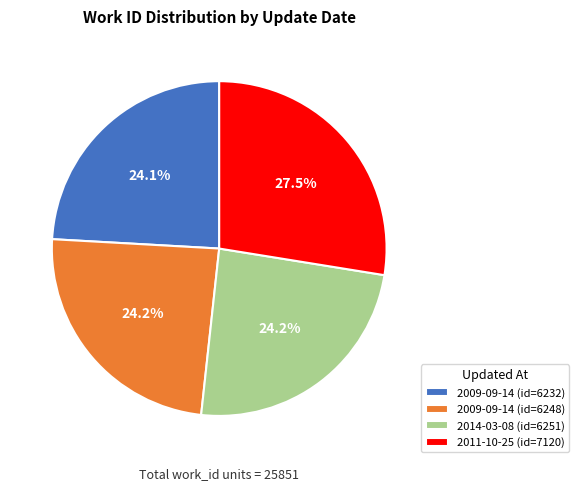

Approximately how many times larger is the value at 2014-03-08 (id=6251) compared to 2009-09-14 (id=6248)?

1.0